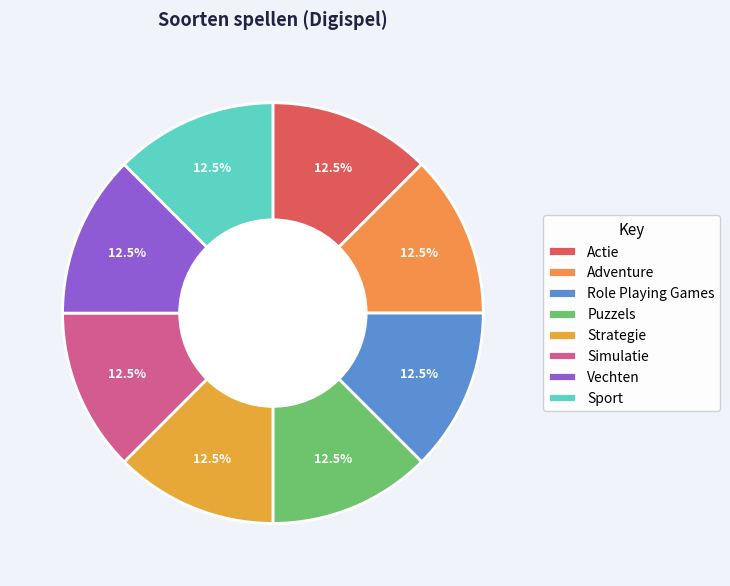

What is the total percentage of Actie and Adventure?

25.0%